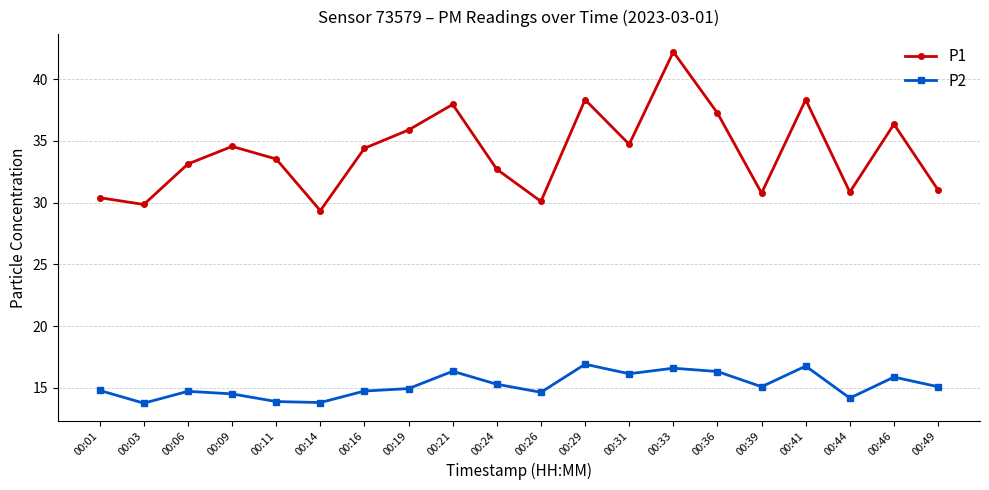

Which series has the largest total across all categories?

P1